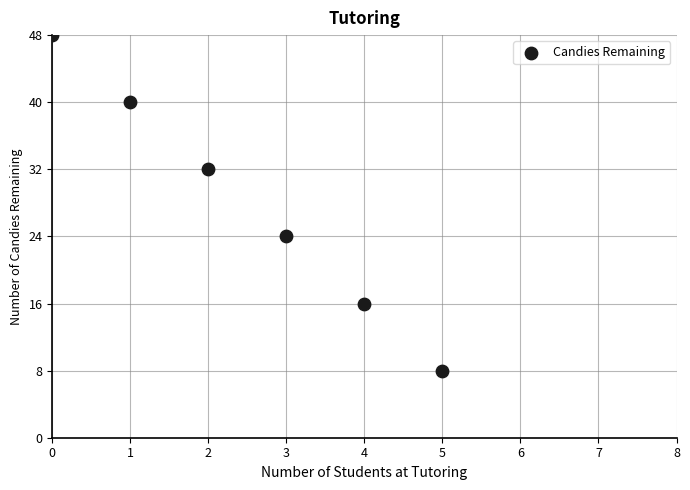

What is the range of Y values (max minus min)?

40